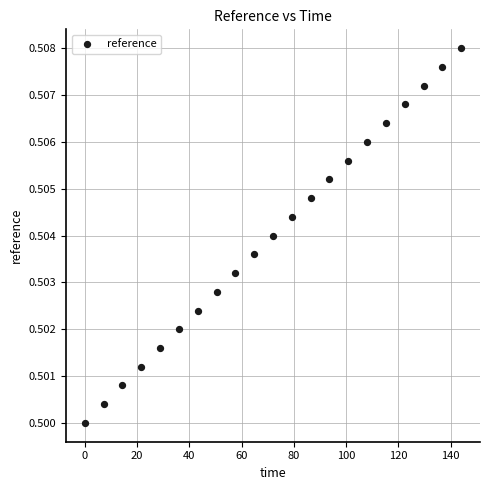

What is the range of X values (max minus min)?

144.0